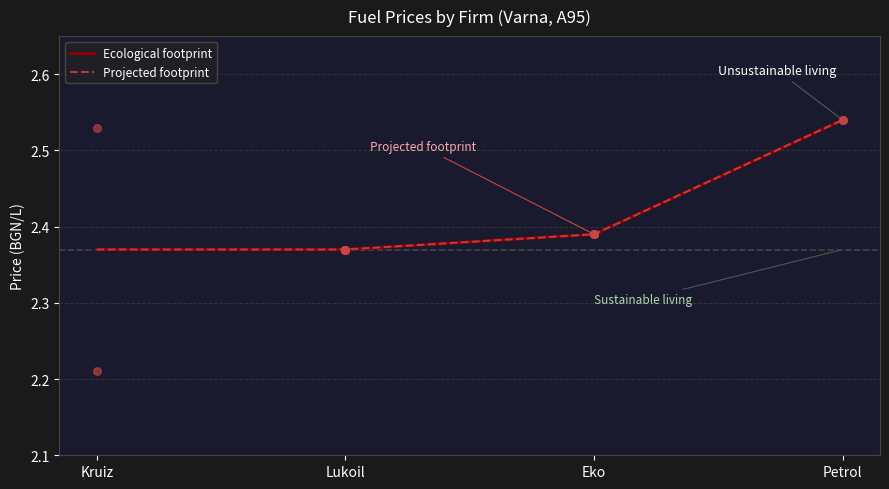

Which series contains the lowest Y value?

Ecological footprint